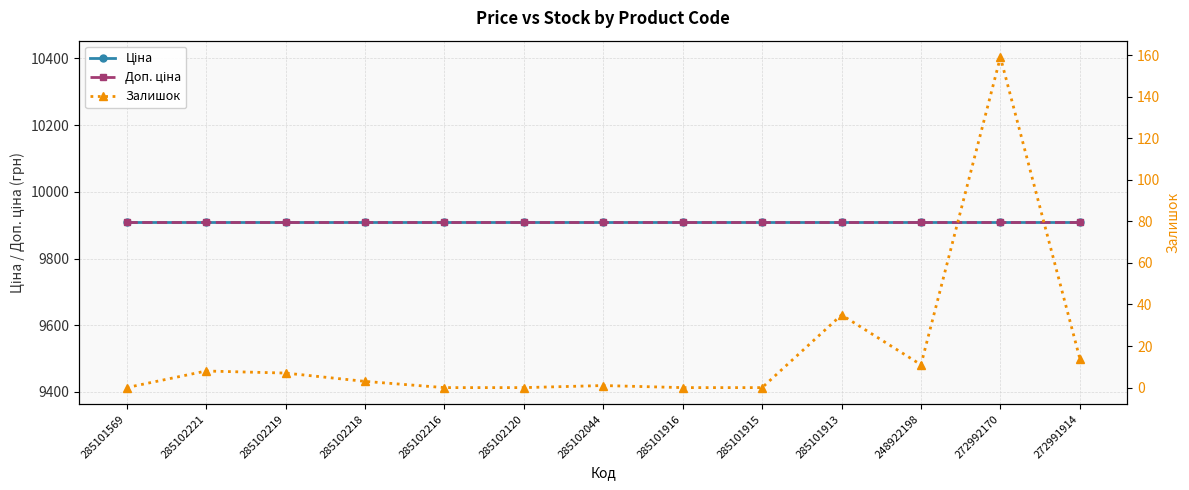

What is the greatest value displayed?

9908.5